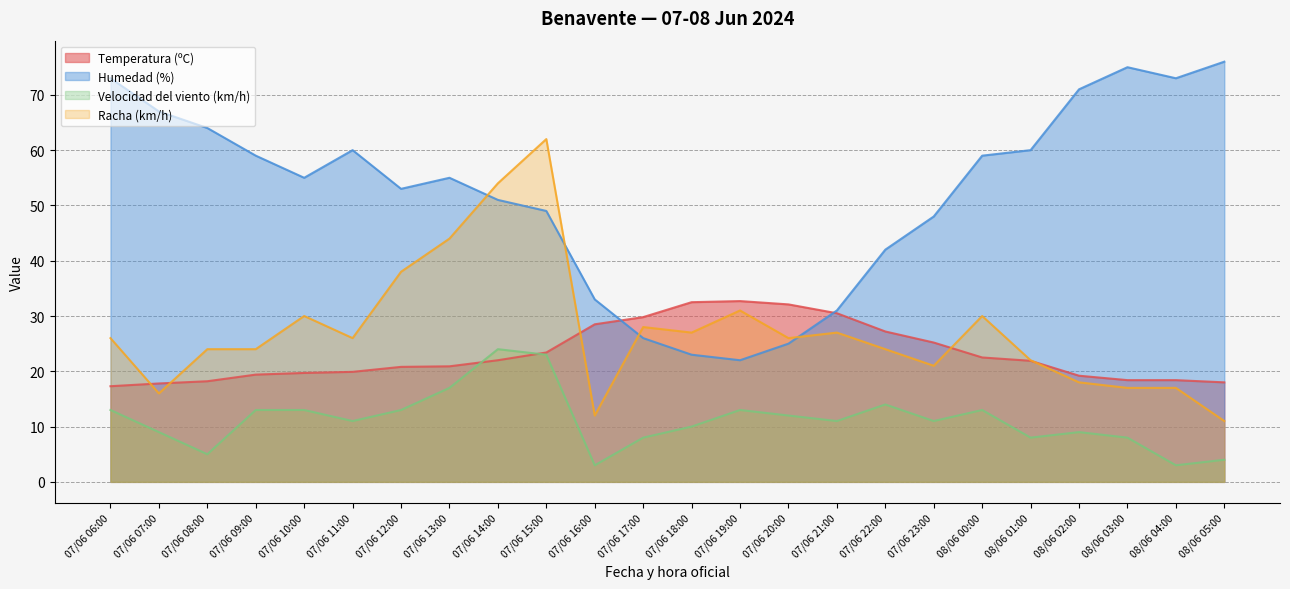

What value does the Temperatura (ºC) series have at 07/06 12:00?

20.8